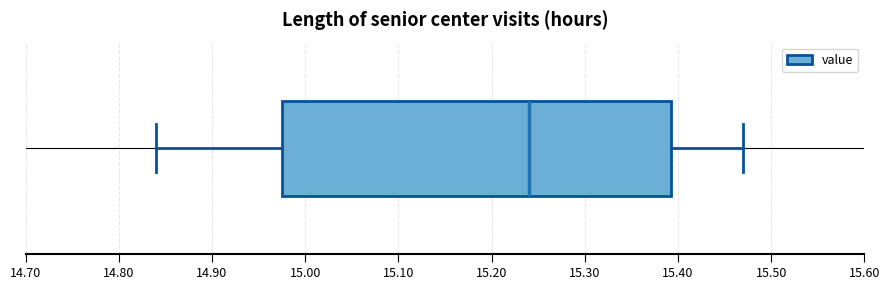

Read this box plot against the x-axis: the position of the median line, the range covered by the box, and the ends of both whiskers. The values are not printed on the chart, so give them approximately, as read against the axis.

median 15.24, box 14.98 to 15.39, whiskers 14.84 to 15.47